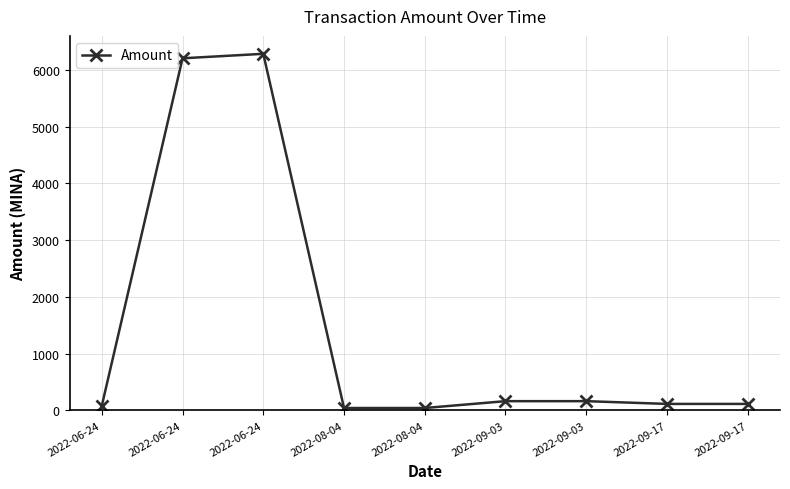

Is this an area chart (filled region under the line)?

No